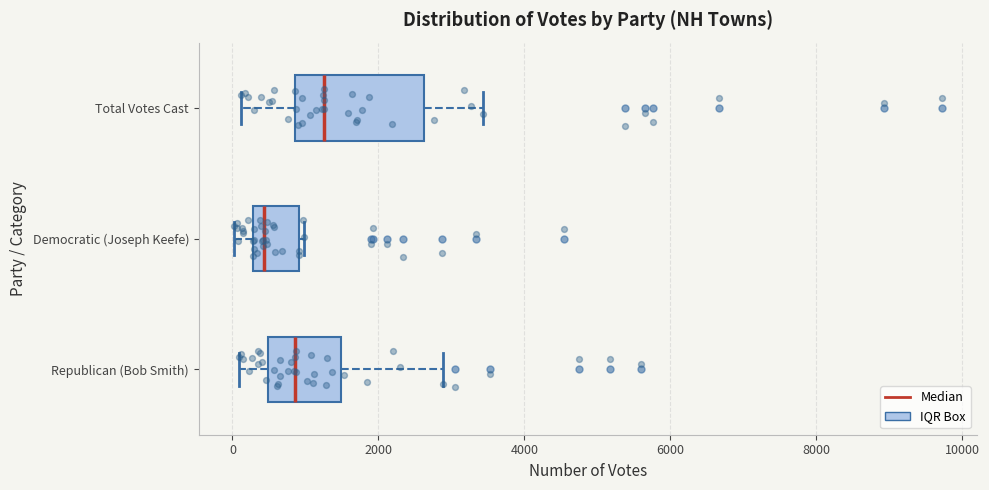

Where does the median line of the box for Democratic (Joseph Keefe) sit on the x-axis? The values are not printed on the chart, so give them approximately, as read against the axis.

400